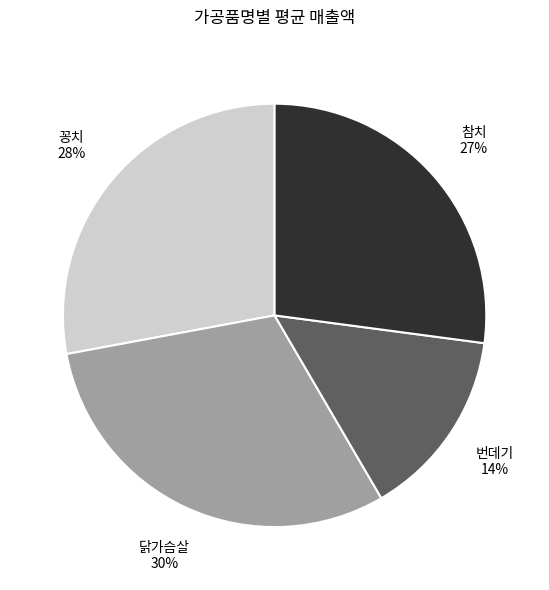

To the nearest percent, what percentage of the pie is 꽁치?

28%